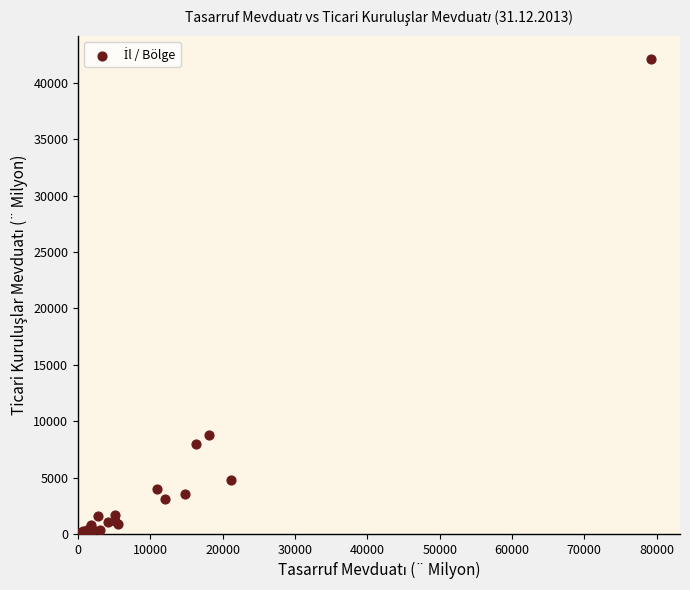

What Y value in the scatter plot is closest to 21060?

8815.4